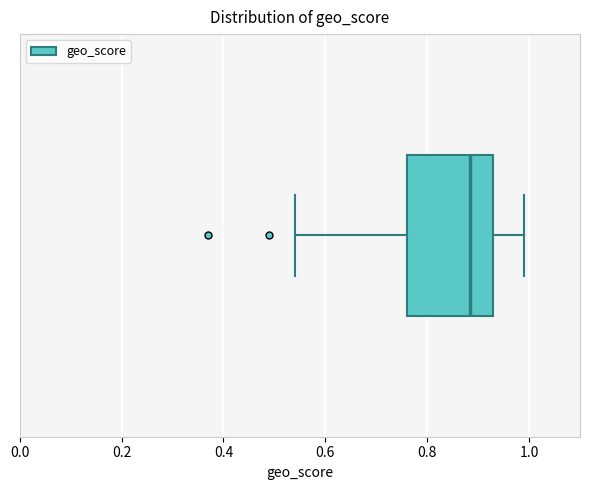

Read this box plot against the x-axis: the position of the median line, the range covered by the box, and the ends of both whiskers. The values are not printed on the chart, so give them approximately, as read against the axis.

median 0.88, box 0.76 to 0.94, whiskers 0.54 to 1.00